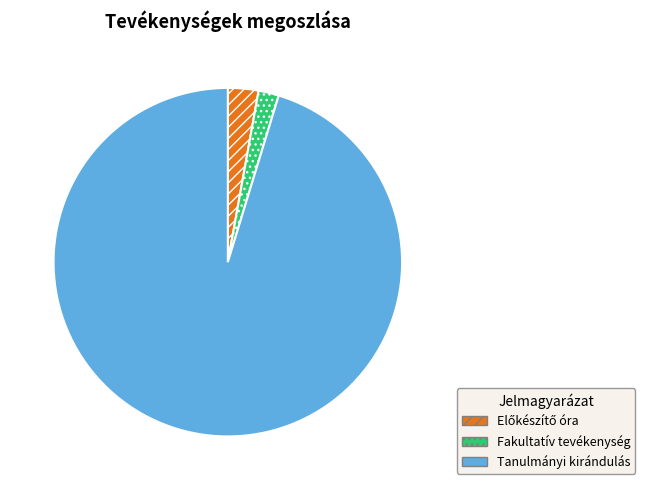

Combined, do Tanulmányi kirándulás and Fakultatív tevékenység account for over 50%?

Yes